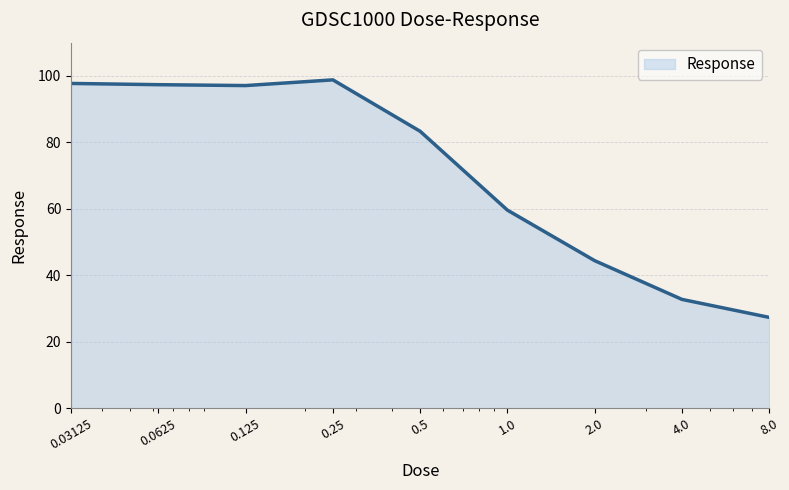

What is the minimum value shown in the chart?

27.3